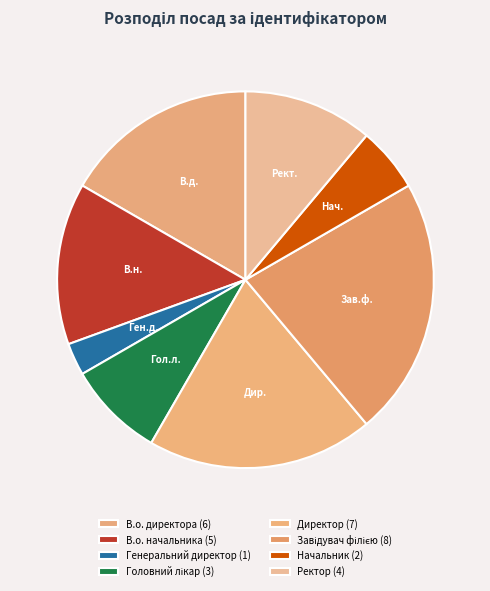

Count the number of slices in the pie.

8